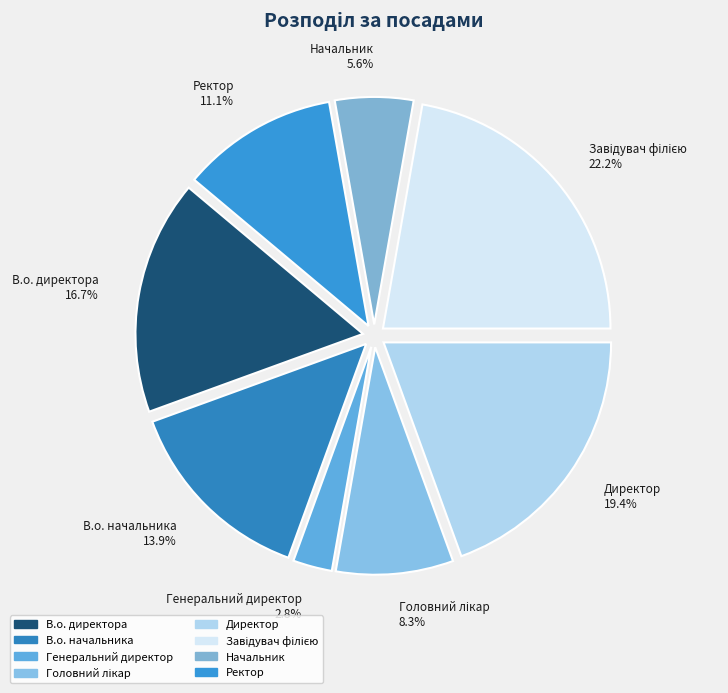

Is it true that В.о. директора is 17% of the pie?

True